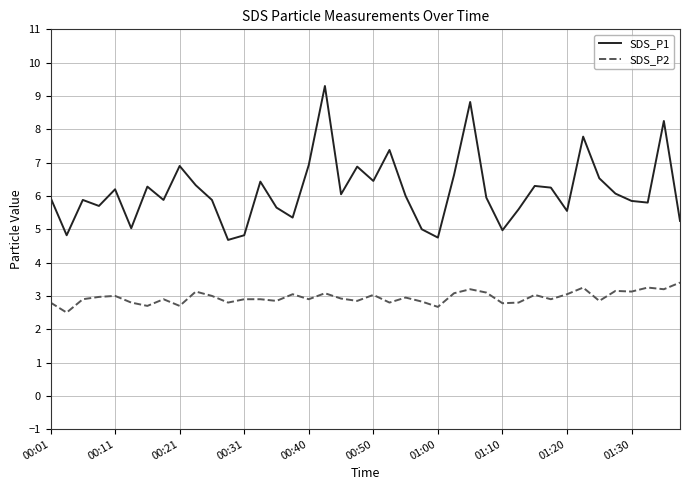

Which series has the largest range (max minus min)?

SDS_P1